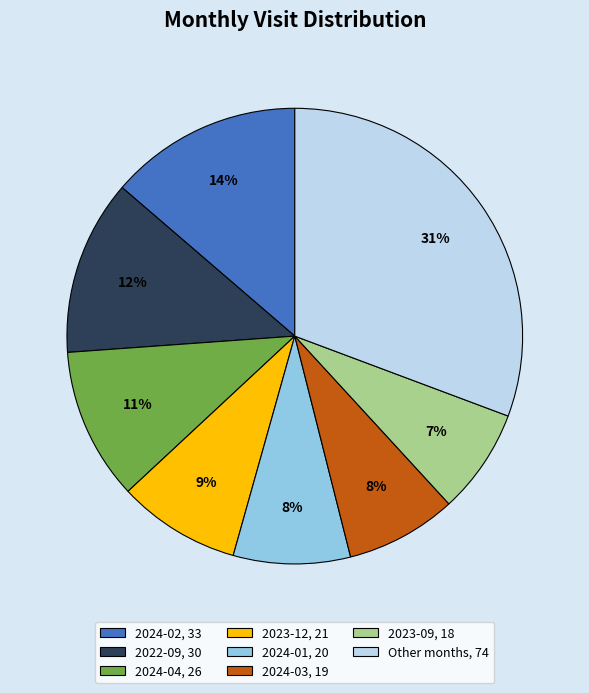

To the nearest percent, what portion does 2024-04, 26 represent?

11%